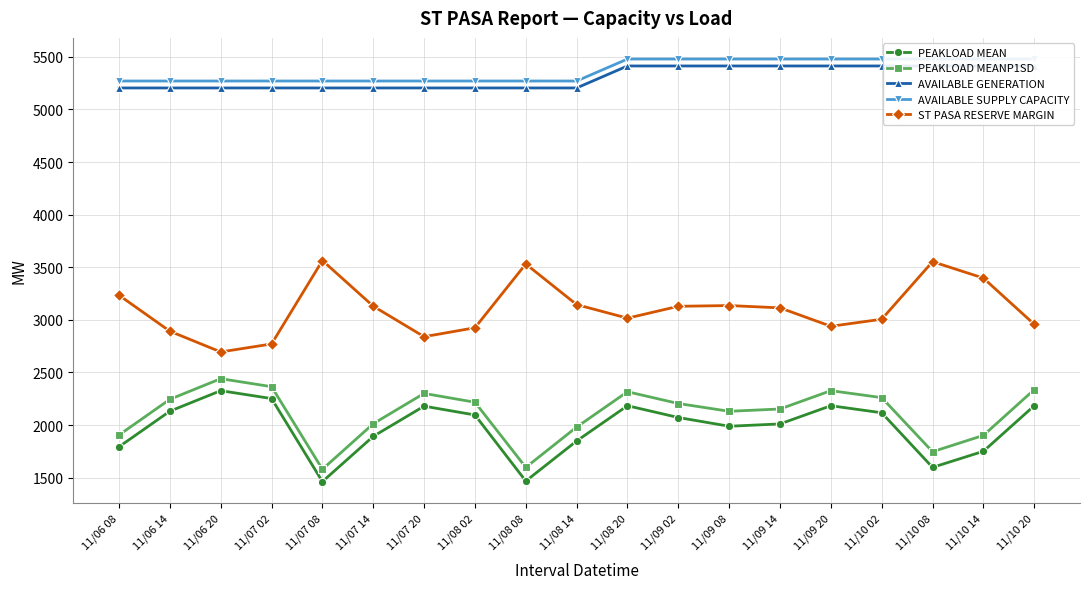

Does the chart display data point markers on the line(s)?

Yes